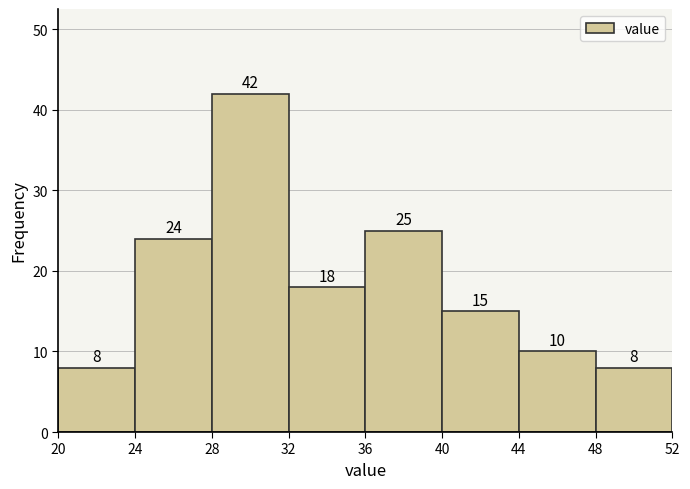

Reading left to right, transcribe this chart: for each bar, give the range it covers on the x-axis and its height.

20 to 24: 8
24 to 28: 24
28 to 32: 42
32 to 36: 18
36 to 40: 25
40 to 44: 15
44 to 48: 10
48 to 52: 8